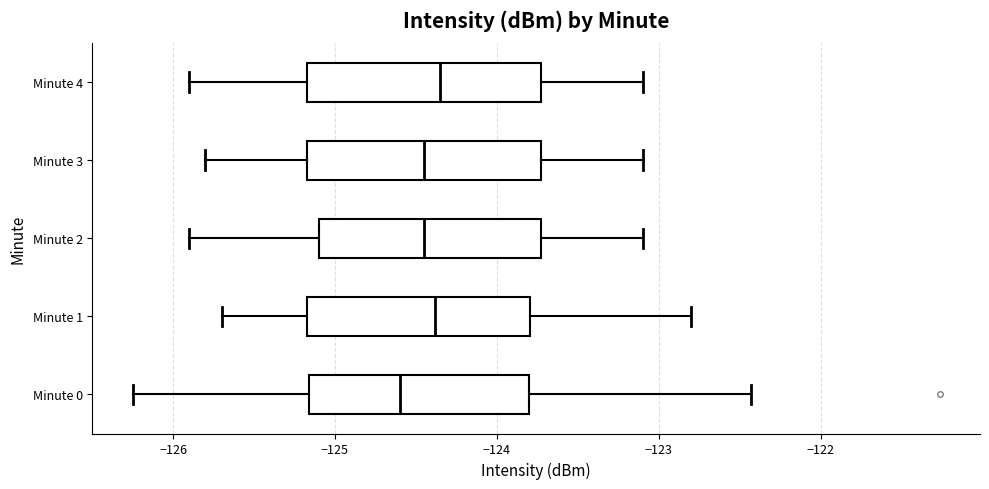

Where does the median line of the box for Minute 3 sit on the x-axis? The values are not printed on the chart, so give them approximately, as read against the axis.

-124.4